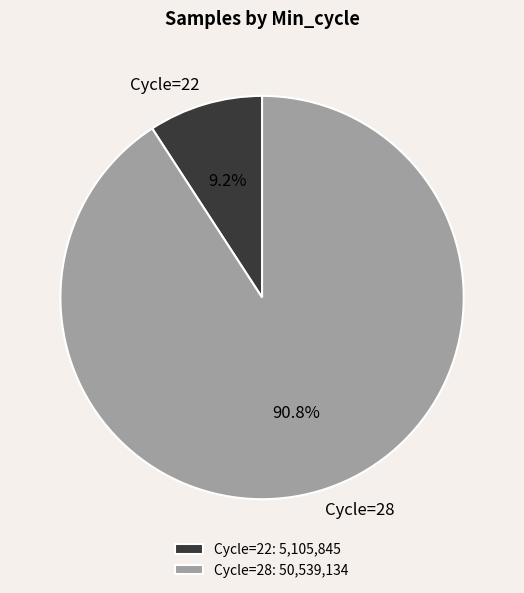

Count the number of slices in the pie.

2